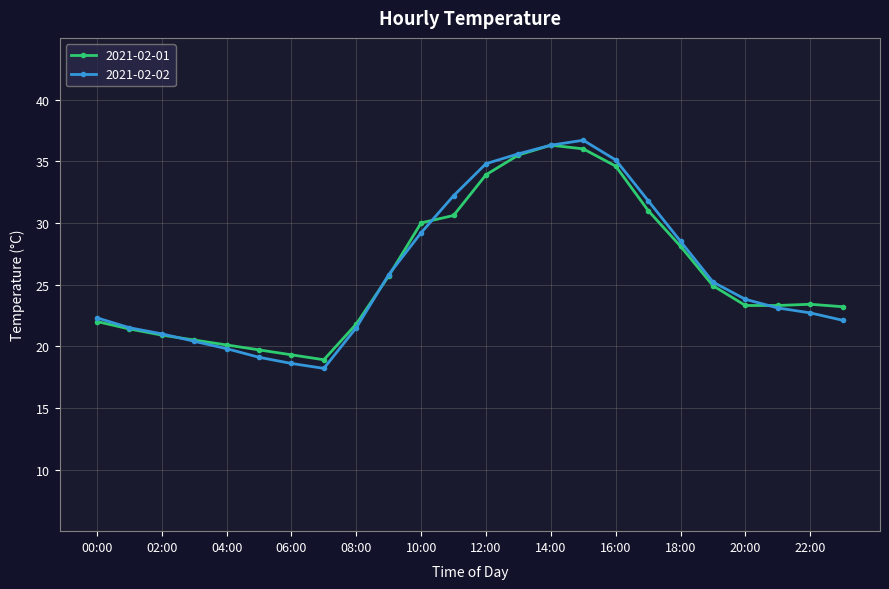

Which series has the widest spread of values?

2021-02-02